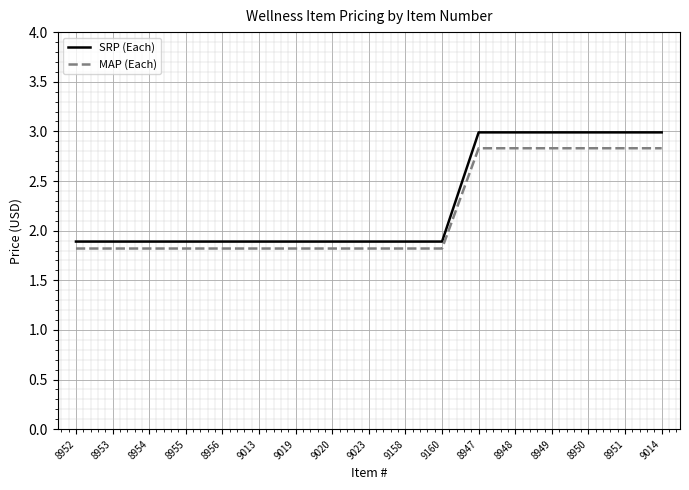

True or false: MAP (Each) has a value of 0.5 at 8953.

False